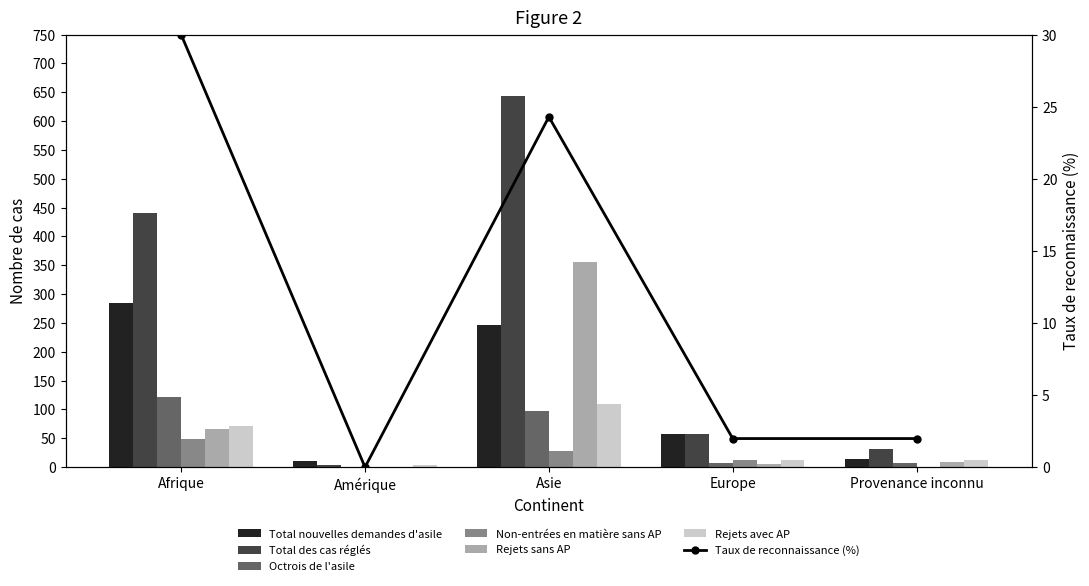

At how many categories does at least one series exceed 252?

2